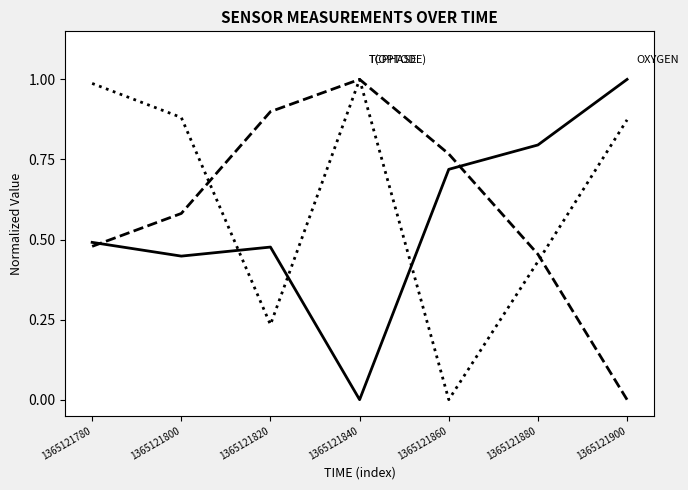

What is the total value across all series at 1365121800?

1.9